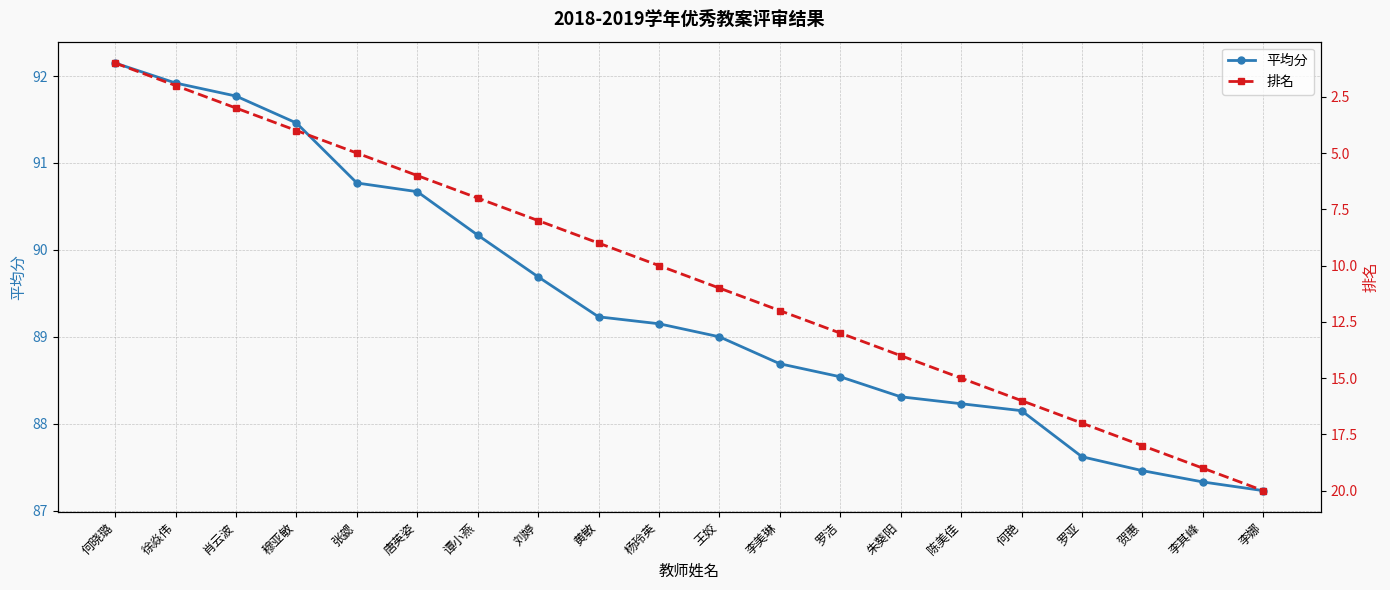

Which label corresponds to the smallest value in the chart?

何晓璐